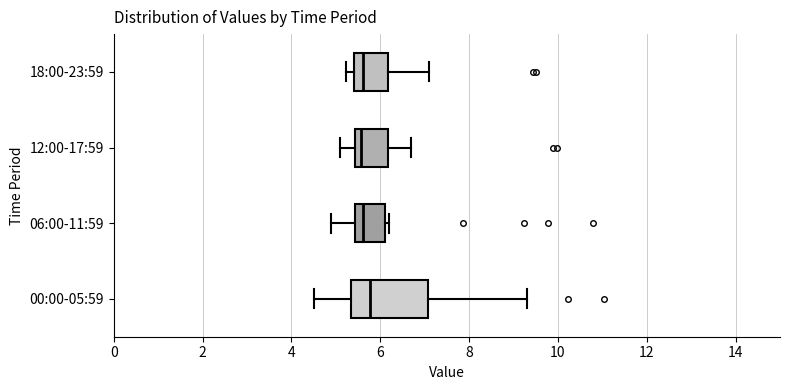

Reading bottom to top, transcribe this box plot: for each box, give where its median line is, the range the box spans, and where its two whiskers end, as read against the x-axis. The values are not printed on the chart, so give them approximately, as read against the axis.

00:00-05:59: median 5.8, box 5.4 to 7.0, whiskers 4.6 to 9.4
06:00-11:59: median 5.6, box 5.4 to 6.2, whiskers 5.0 to 6.2 (just right of the box's right edge)
12:00-17:59: median 5.6, box 5.4 to 6.2, whiskers 5.2 to 6.8
18:00-23:59: median 5.6, box 5.4 to 6.2, whiskers 5.2 to 7.2